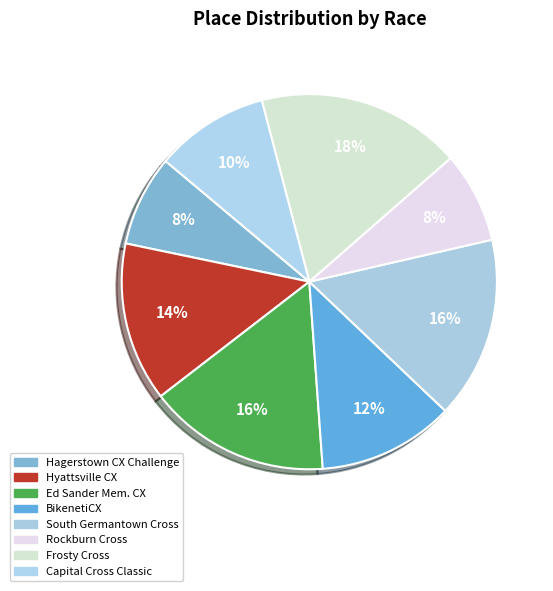

Which has a higher value, BikenetiCX or South Germantown Cross?

South Germantown Cross